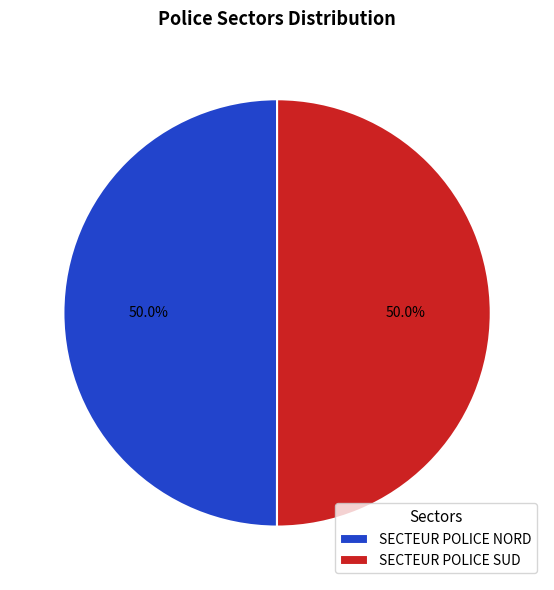

How many slices are in this pie chart?

2